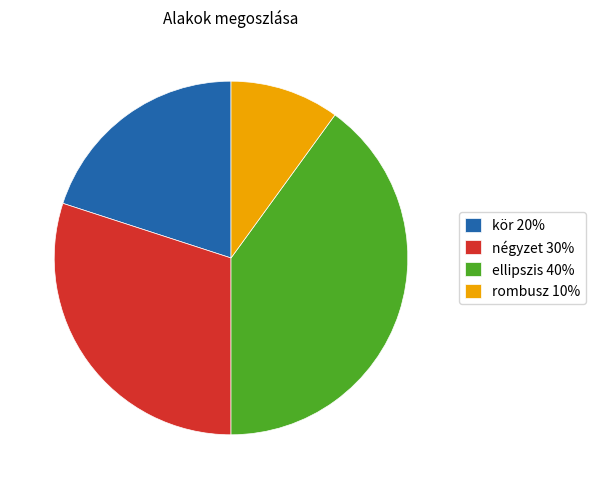

Which category has the biggest portion of the pie?

ellipszis